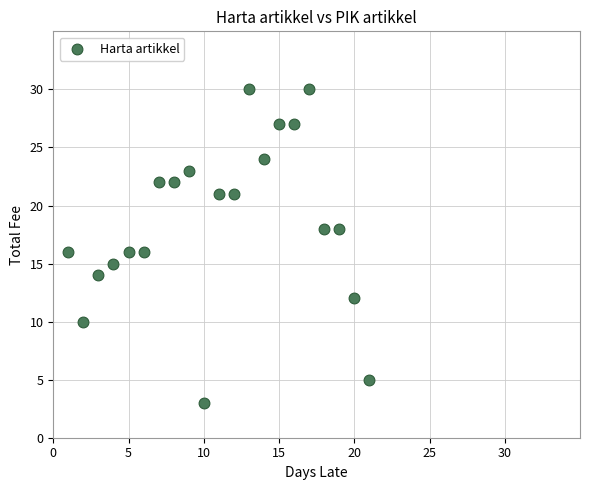

What is the range of Y values (max minus min)?

27